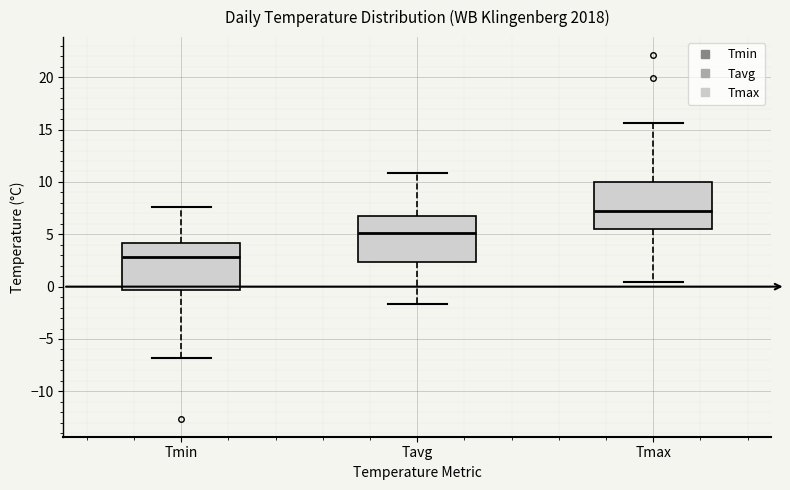

Reading left to right, transcribe this box plot: for each box, give where its median line is, the range the box spans, and where its two whiskers end, as read against the y-axis. The values are not printed on the chart, so give them approximately, as read against the axis.

Tmin: median 3.0, box -0.5 to 4.0, whiskers -7.0 to 7.5
Tavg: median 5.0, box 2.5 to 7.0, whiskers -1.5 to 11.0
Tmax: median 7.0, box 5.5 to 10.0, whiskers 0.5 to 15.5